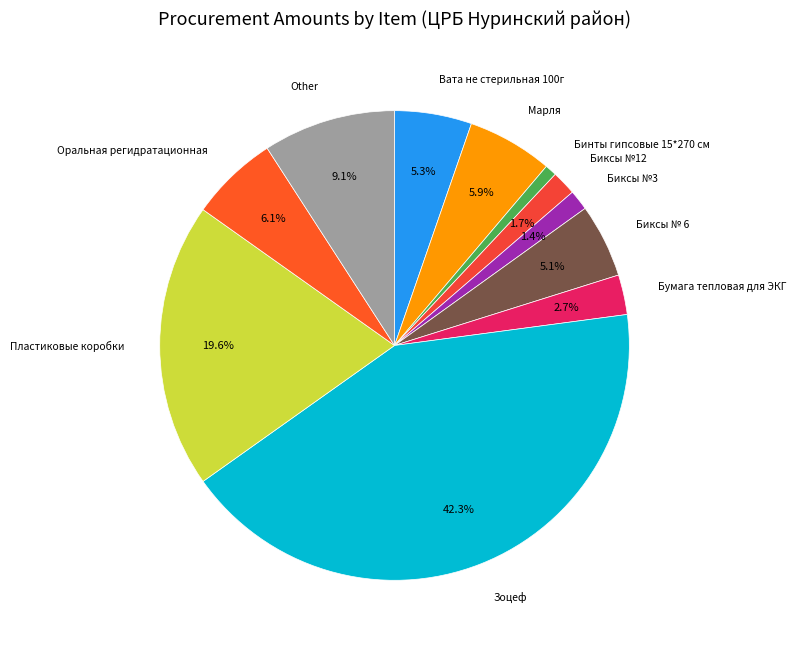

Count the number of slices in the pie.

11